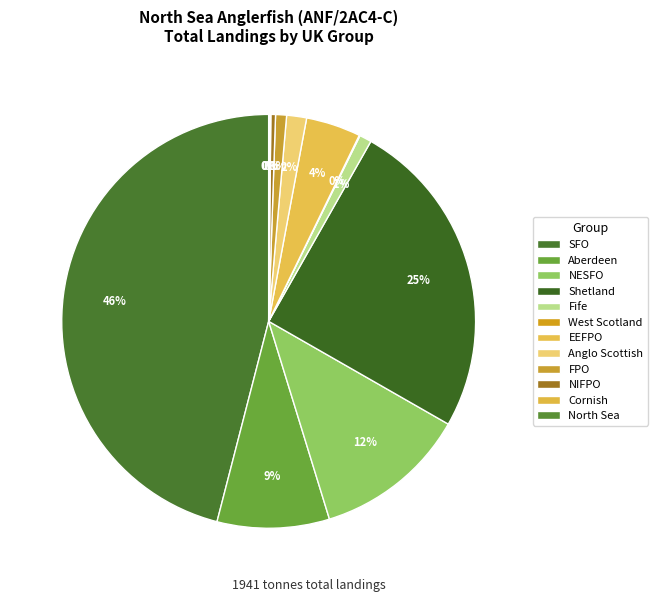

Is West Scotland the majority of the pie?

No